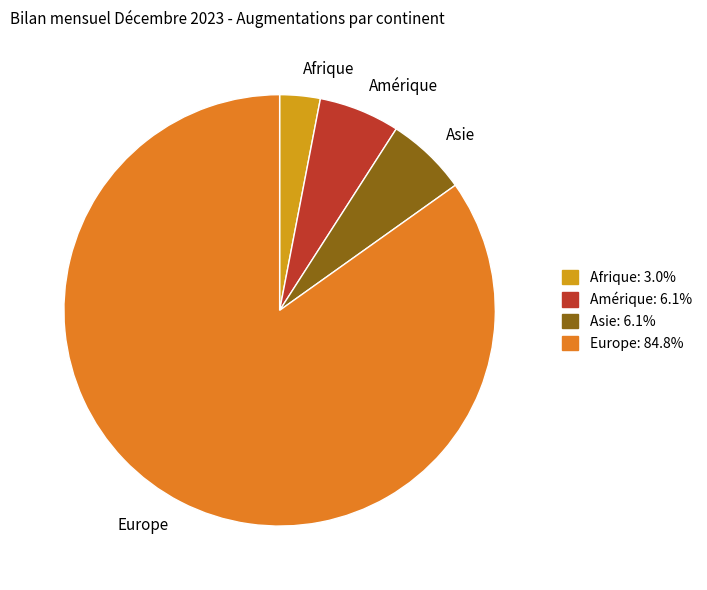

Is there any slice that represents more than half of the pie?

Yes